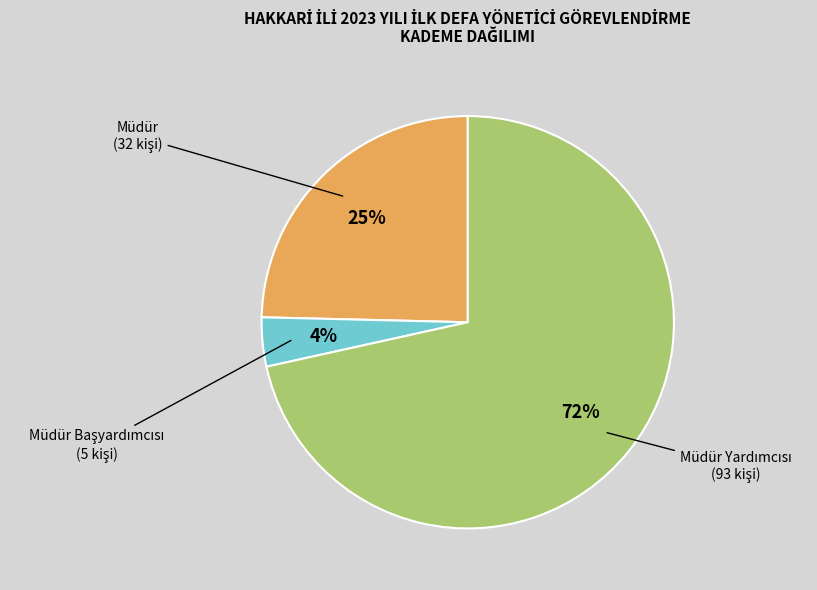

Is there any slice that represents more than half of the pie?

Yes